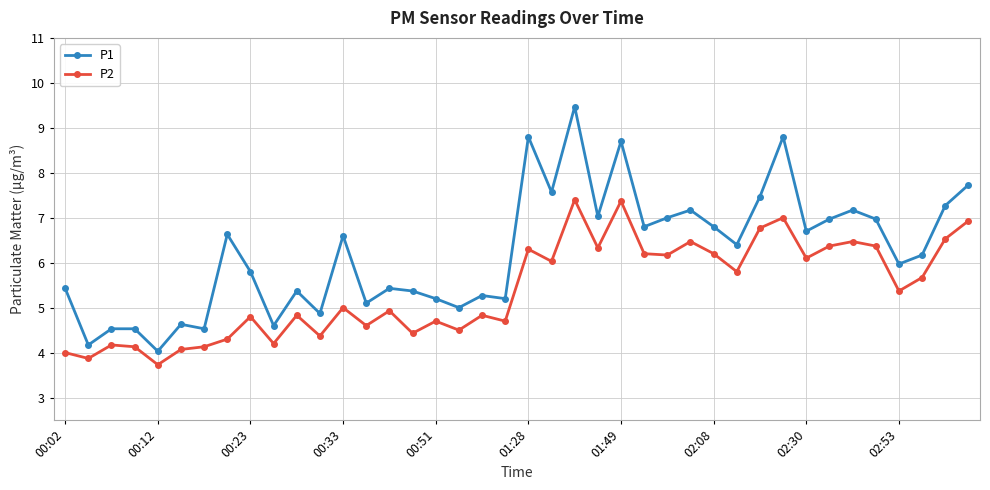

Which series has the widest spread of values?

P1